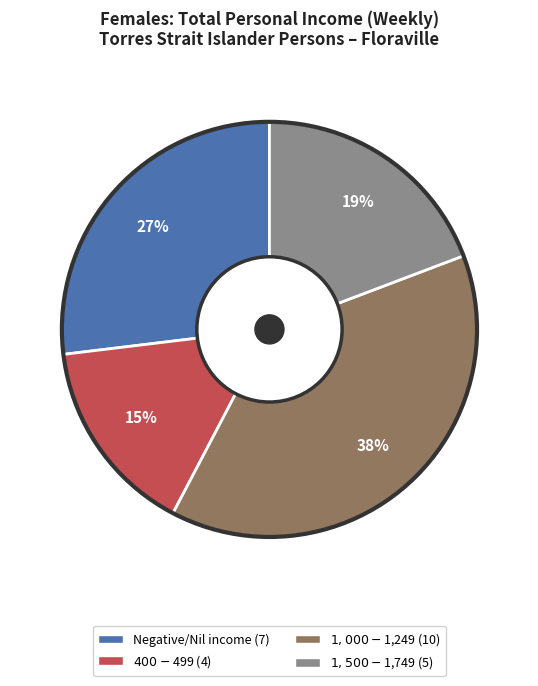

Does any single category account for the majority?

No